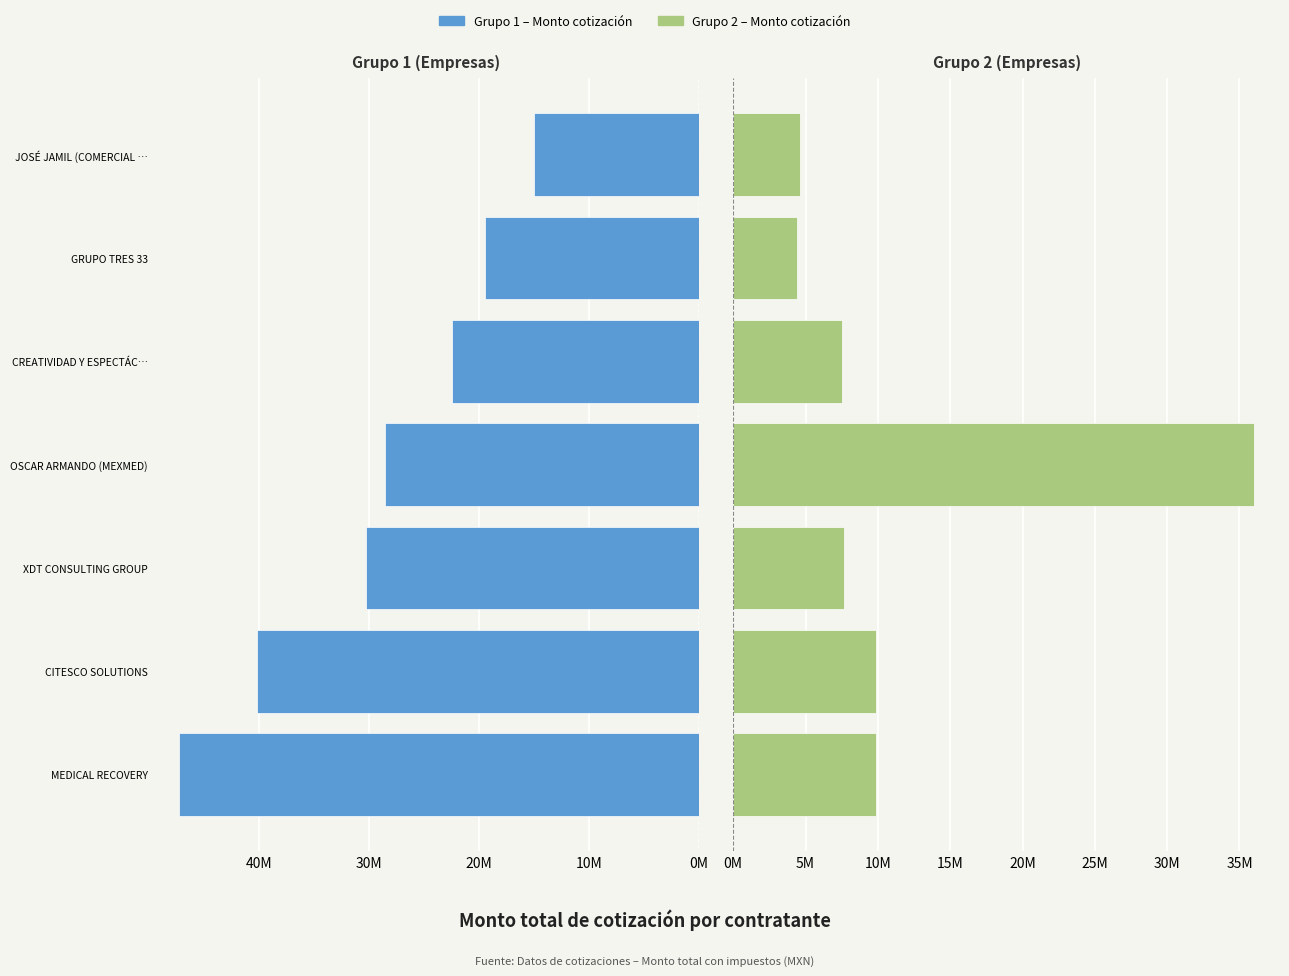

What is the approximate value of Contratante (grupo 2) at MEDICAL RECOVERY?

9877272.4